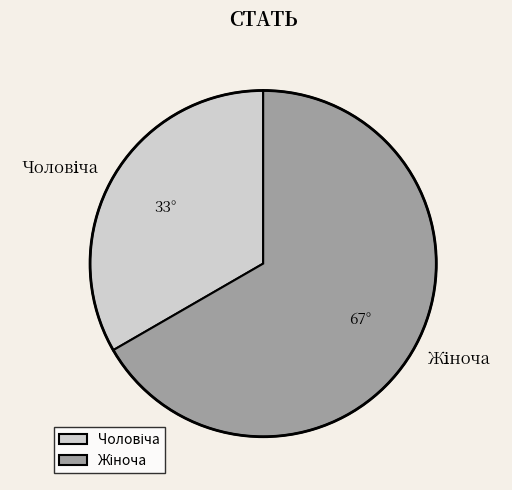

Is there a majority slice in this chart?

Yes